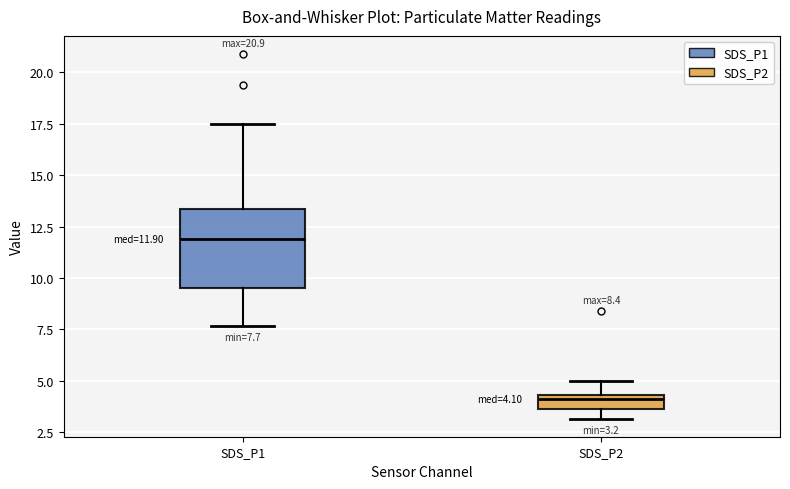

Comparing the boxes themselves (not the whiskers), which one is the tallest?

SDS_P1